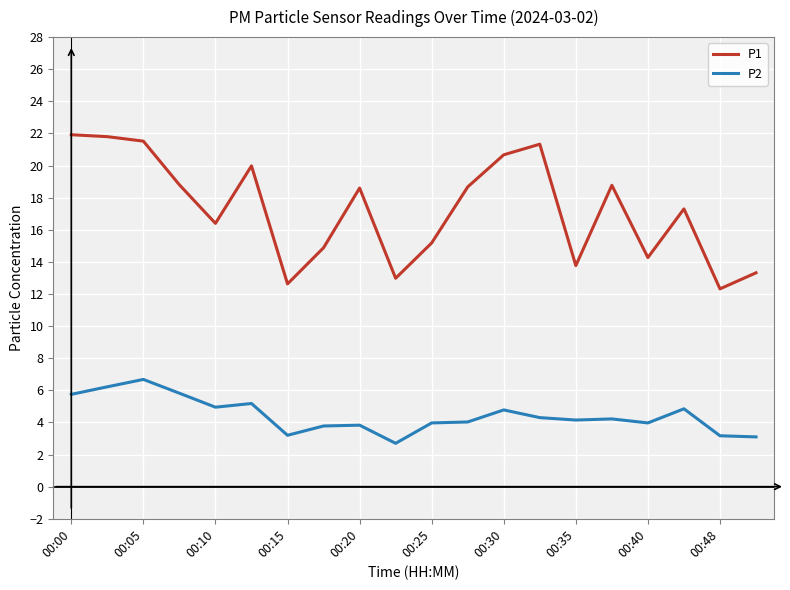

True or false: P1 and P2 intersect in this chart.

False